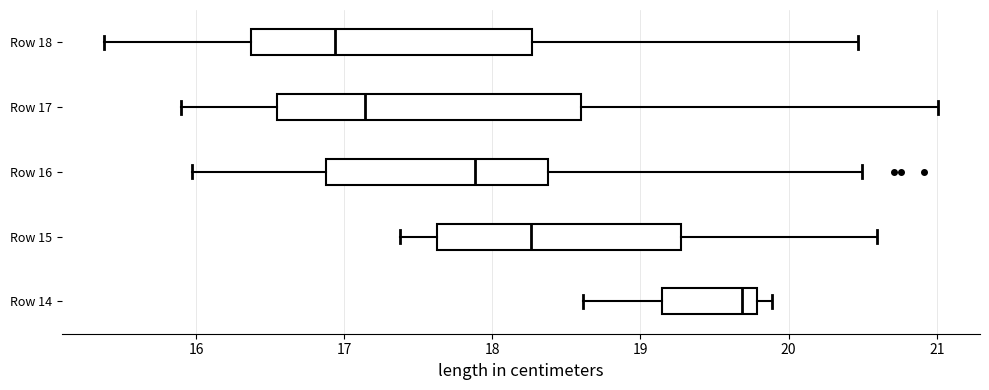

Reading bottom to top, transcribe this box plot: for each box, give where its median line is, the range the box spans, and where its two whiskers end, as read against the x-axis. The values are not printed on the chart, so give them approximately, as read against the axis.

Row 14: median 19.7, box 19.1 to 19.8, whiskers 18.6 to 19.9
Row 15: median 18.3, box 17.6 to 19.3, whiskers 17.4 to 20.6
Row 16: median 17.9, box 16.9 to 18.4, whiskers 16.0 to 20.5
Row 17: median 17.1, box 16.5 to 18.6, whiskers 15.9 to 21.0
Row 18: median 16.9, box 16.4 to 18.3, whiskers 15.4 to 20.5